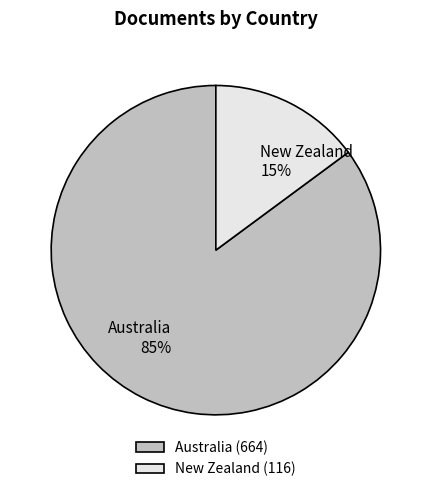

Which slice is the smallest?

New Zealand